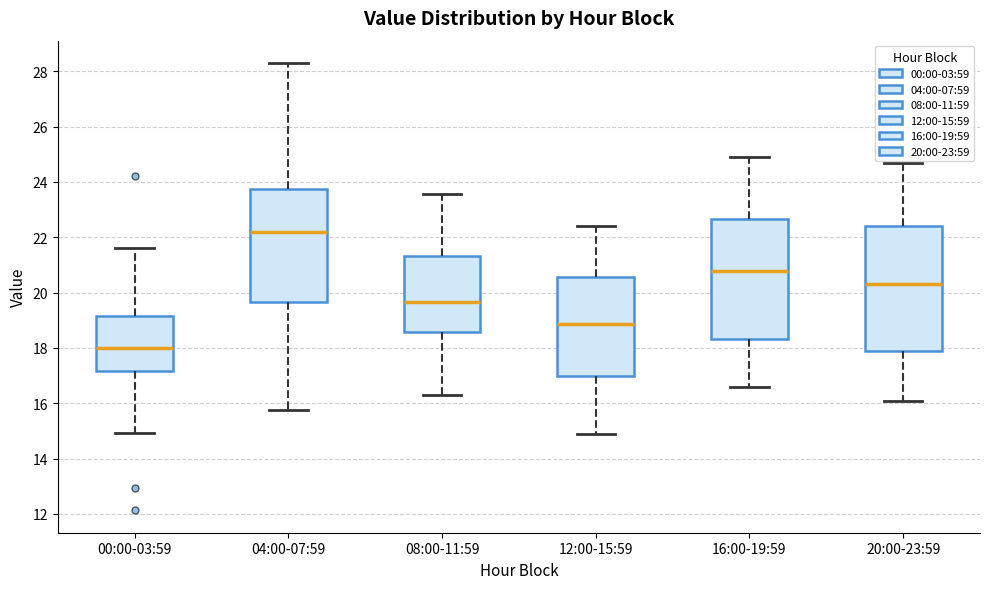

Reading left to right, transcribe this box plot: for each box, give where its median line is, the range the box spans, and where its two whiskers end, as read against the y-axis. The values are not printed on the chart, so give them approximately, as read against the axis.

00:00-03:59: median 18.0, box 17.2 to 19.2, whiskers 15.0 to 21.6
04:00-07:59: median 22.2, box 19.6 to 23.8, whiskers 15.8 to 28.4
08:00-11:59: median 19.6, box 18.6 to 21.4, whiskers 16.4 to 23.6
12:00-15:59: median 18.8, box 17.0 to 20.6, whiskers 15.0 to 22.4
16:00-19:59: median 20.8, box 18.4 to 22.6, whiskers 16.6 to 25.0
20:00-23:59: median 20.4, box 18.0 to 22.4, whiskers 16.2 to 24.8